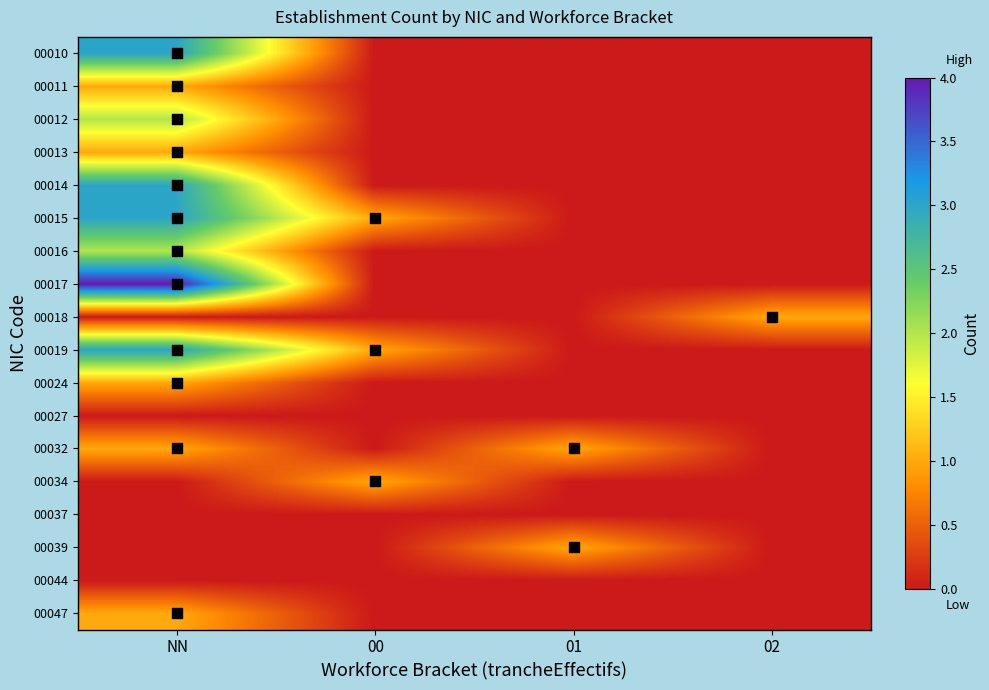

At which category does the chart reach its peak across all series?

NN